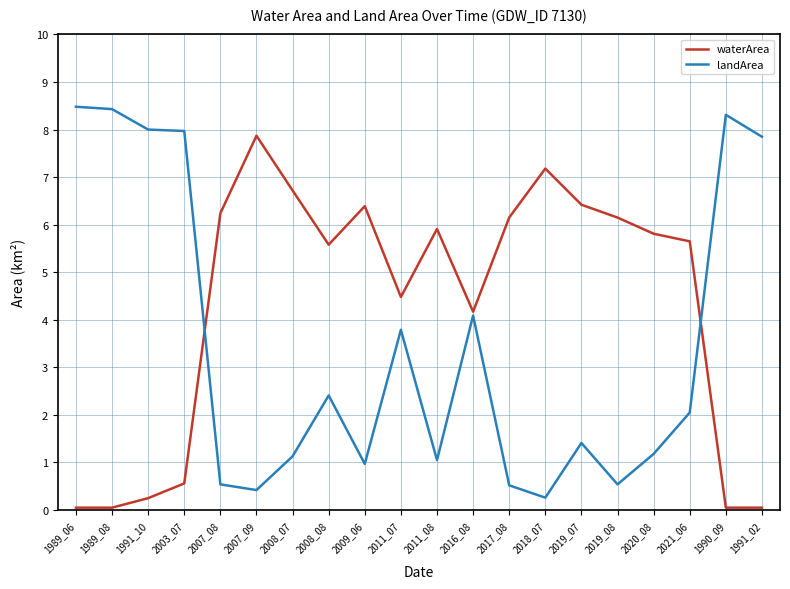

What are all the series names shown in the legend?

waterArea, landArea